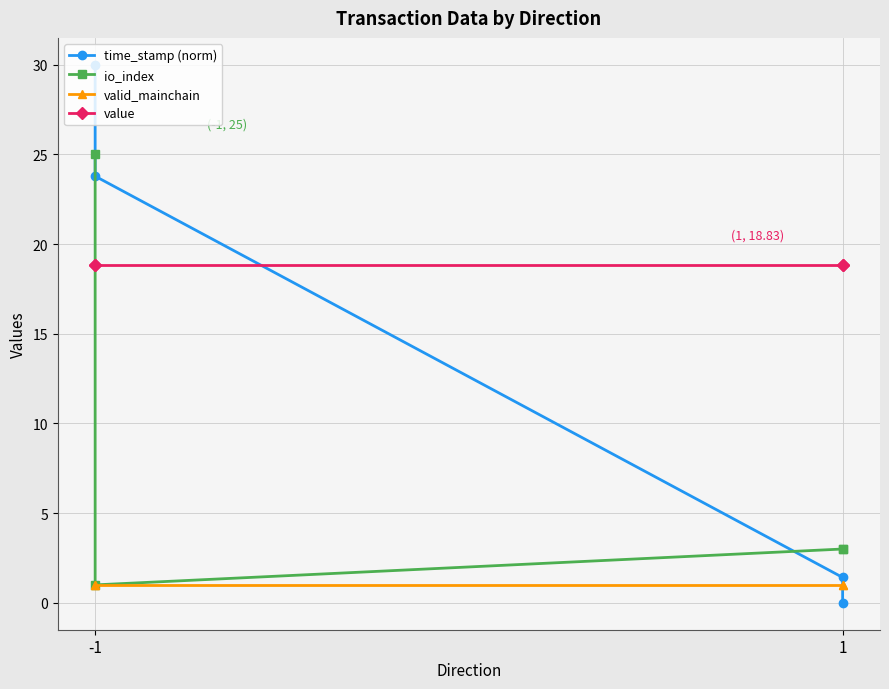

How many values in the io_index series exceed 3?

1